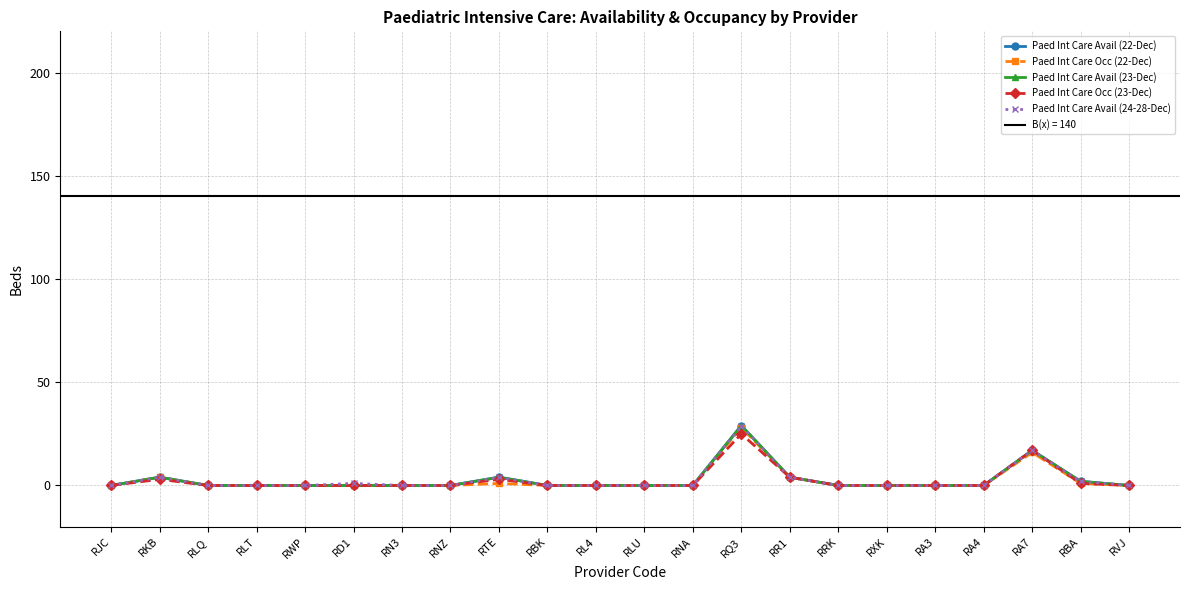

At which category does Paed Int Care Occ (23-Dec) reach its first local peak?

RKB